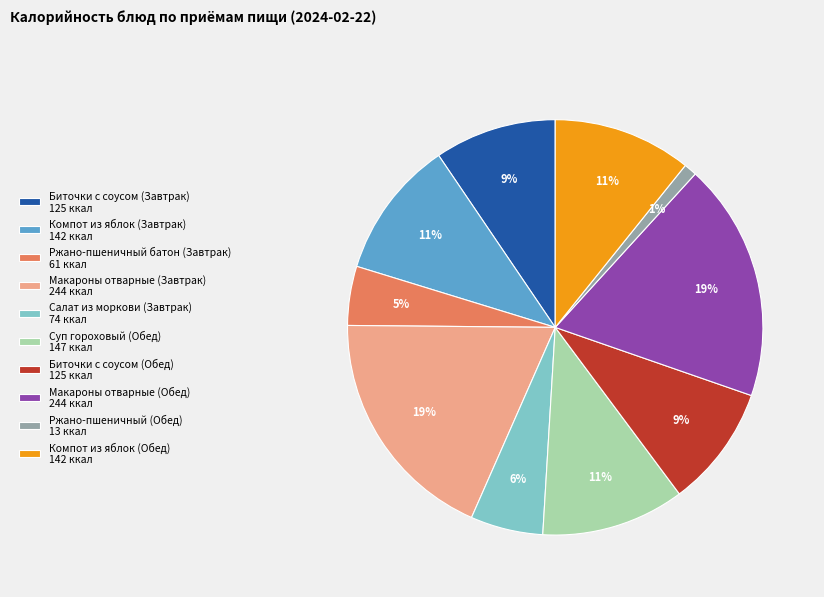

Does Биточки с соусом (Обед) account for over 50% of the chart?

No